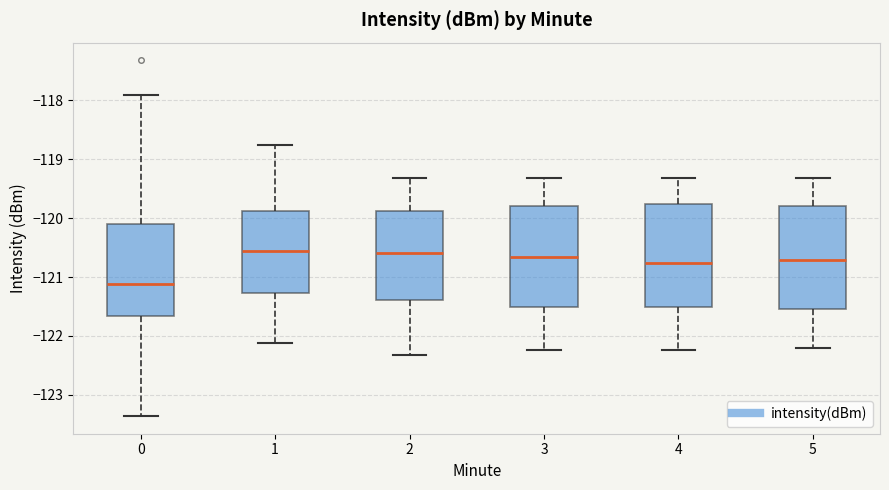

Reading left to right, read every box against the y-axis: the position of its median line, the range the box covers, and the ends of its whiskers. The values are not printed on the chart, so give them approximately, as read against the axis.

0: median -121.1, box -121.7 to -120.1, whiskers -123.4 to -117.9
1: median -120.6, box -121.3 to -119.9, whiskers -122.1 to -118.8
2: median -120.6, box -121.4 to -119.9, whiskers -122.3 to -119.3
3: median -120.7, box -121.5 to -119.8, whiskers -122.2 to -119.3
4: median -120.8, box -121.5 to -119.8, whiskers -122.2 to -119.3
5: median -120.7, box -121.5 to -119.8, whiskers -122.2 to -119.3